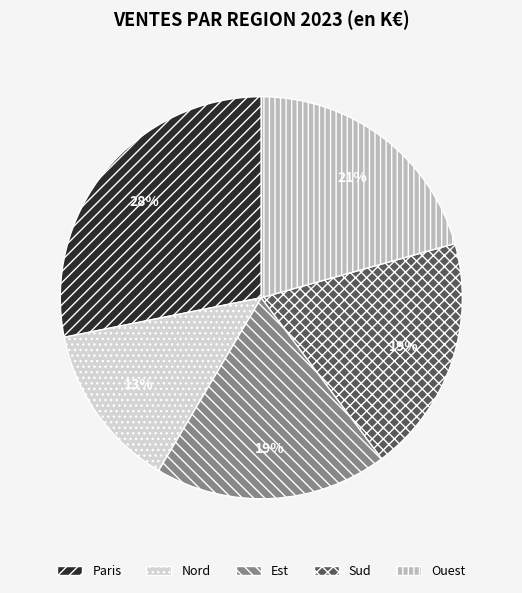

To the nearest percent, what is the difference between the largest and smallest slice percentages?

15%